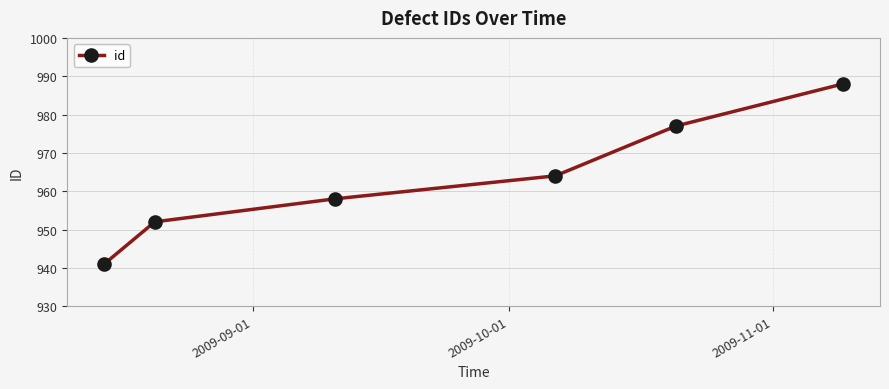

How many values are below 964?

3